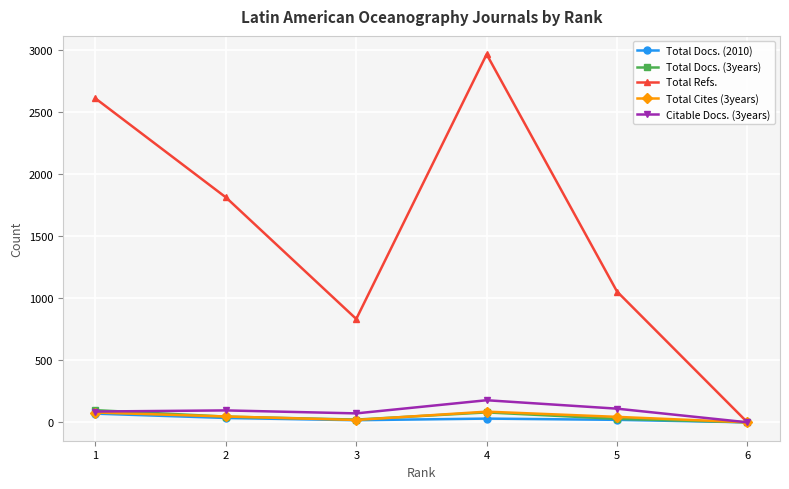

What are all the series names shown in the legend?

Total Docs. (2010), Total Docs. (3years), Total Refs., Total Cites (3years), Citable Docs. (3years)